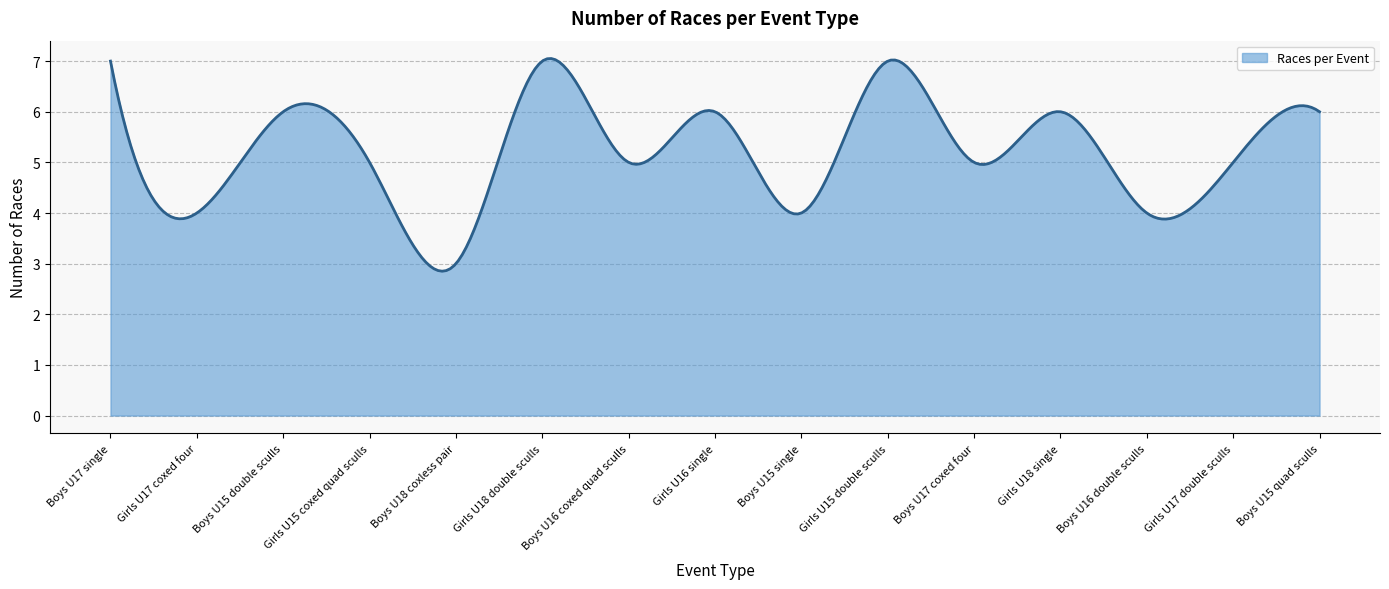

What is the maximum value shown in the chart?

7.1